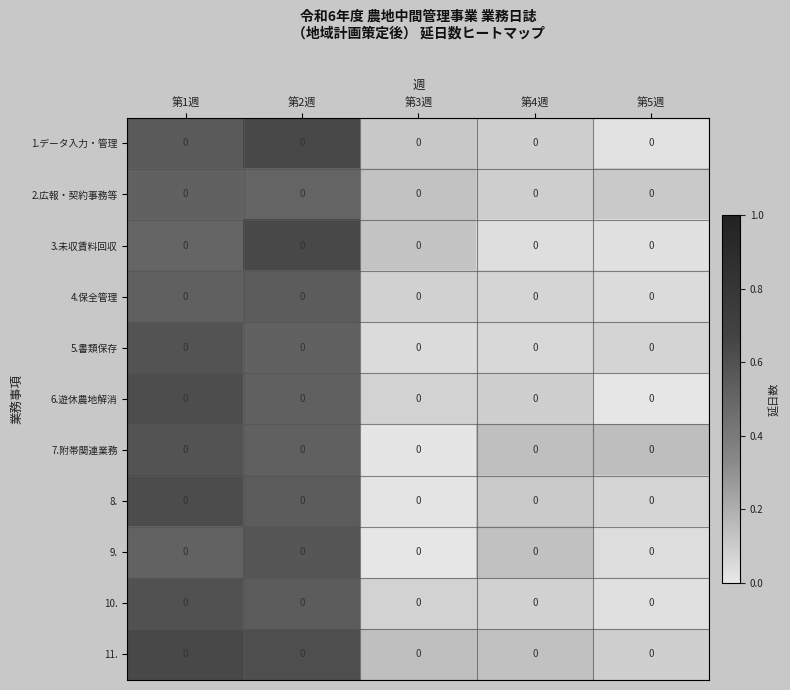

Reading right to left, what are all the values shown in this chart?

1.データ入力・管理: 第5週=0.0	第4週=0.0	第3週=0.0	第2週=0.0	第1週=0.0
2.広報・契約事務等: 第5週=0.0	第4週=0.0	第3週=0.0	第2週=0.0	第1週=0.0
3.未収賃料回収: 第5週=0.0	第4週=0.0	第3週=0.0	第2週=0.0	第1週=0.0
4.保全管理: 第5週=0.0	第4週=0.0	第3週=0.0	第2週=0.0	第1週=0.0
5.書類保存: 第5週=0.0	第4週=0.0	第3週=0.0	第2週=0.0	第1週=0.0
6.遊休農地解消: 第5週=0.0	第4週=0.0	第3週=0.0	第2週=0.0	第1週=0.0
7.附帯関連業務: 第5週=0.0	第4週=0.0	第3週=0.0	第2週=0.0	第1週=0.0
8.: 第5週=0.0	第4週=0.0	第3週=0.0	第2週=0.0	第1週=0.0
9.: 第5週=0.0	第4週=0.0	第3週=0.0	第2週=0.0	第1週=0.0
10.: 第5週=0.0	第4週=0.0	第3週=0.0	第2週=0.0	第1週=0.0
11.: 第5週=0.0	第4週=0.0	第3週=0.0	第2週=0.0	第1週=0.0